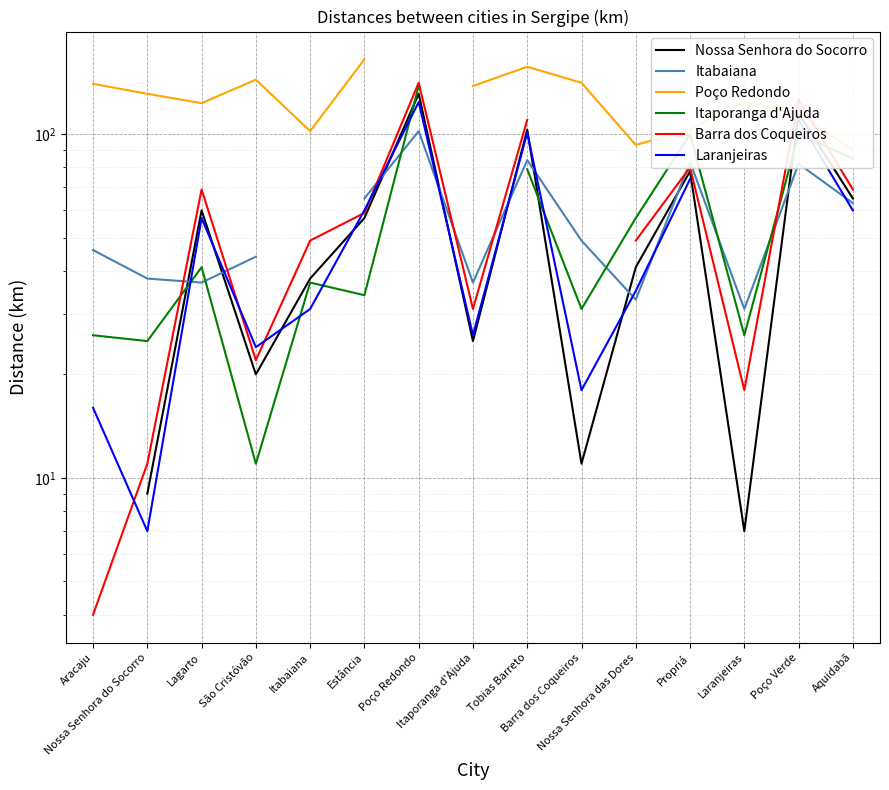

How many times do Nossa Senhora do Socorro and Itabaiana cross each other?

9